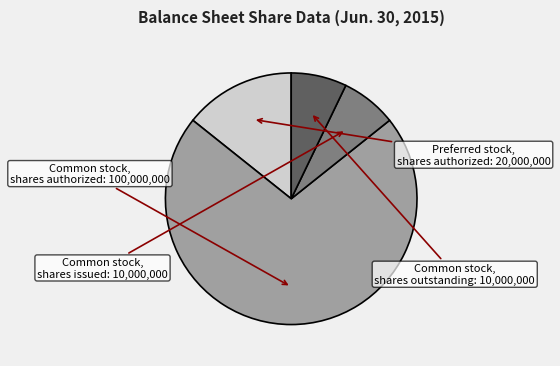

What is the ratio of the value at Preferred stock, shares authorized to the value at Common stock, shares outstanding?

2.0